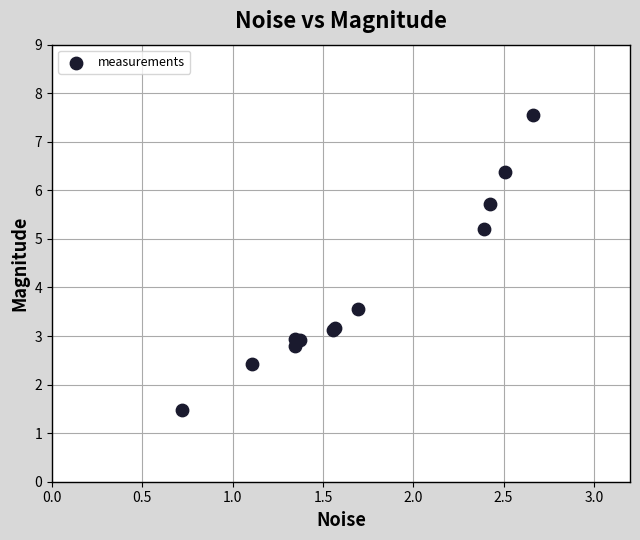

What Y value in the scatter plot is closest to 4?

3.5